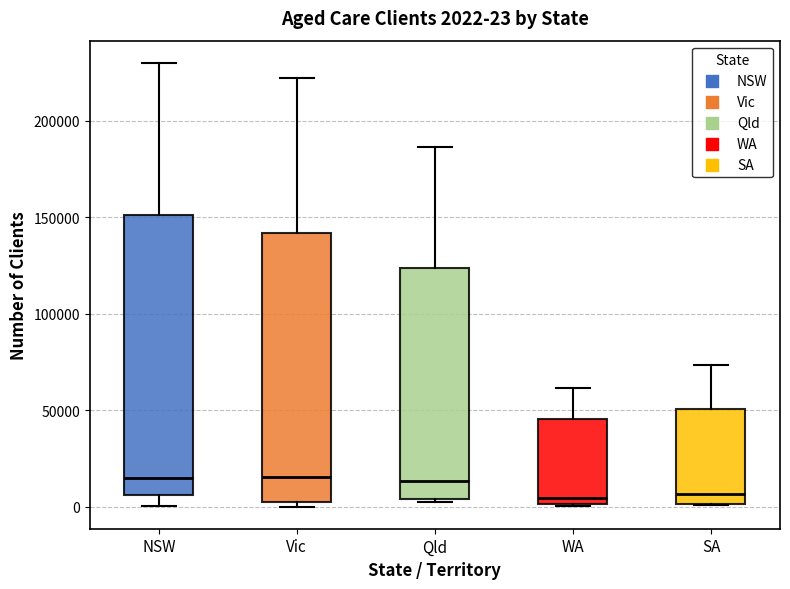

Comparing the boxes themselves (not the whiskers), which one is the tallest?

NSW